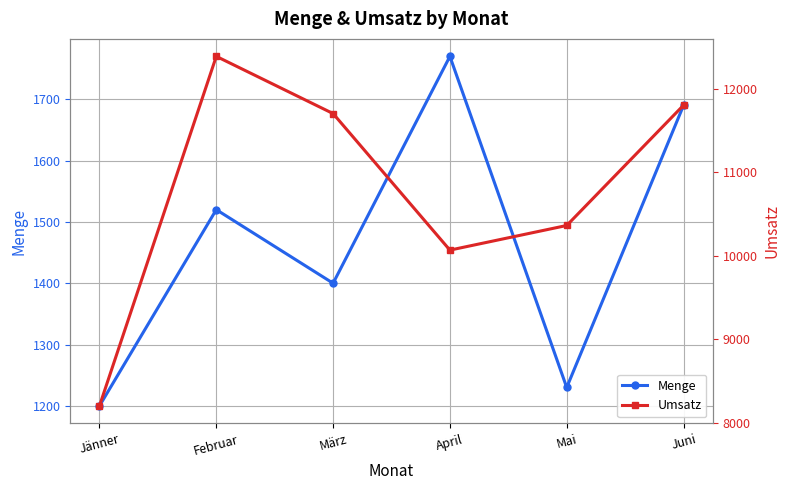

At which label is Umsatz closest to 10292?

Mai